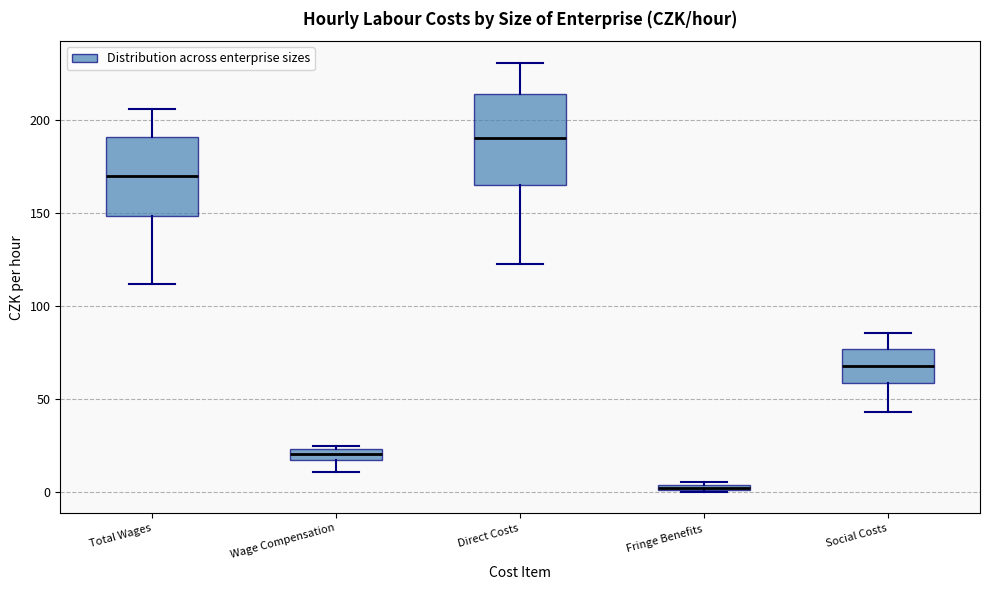

Where does the median line of the box for Social Costs sit on the y-axis? The values are not printed on the chart, so give them approximately, as read against the axis.

70